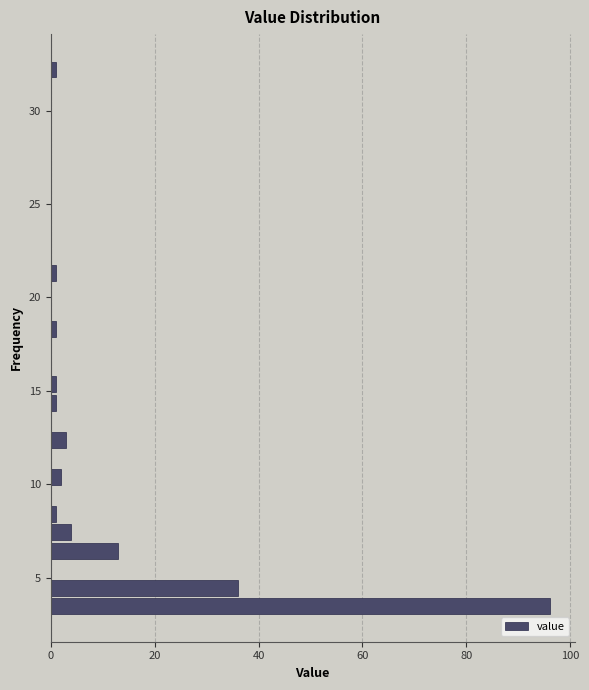

Around what value on the y-axis is the longest bar? Give the approximate position of its centre, as read against the axis.

3.5